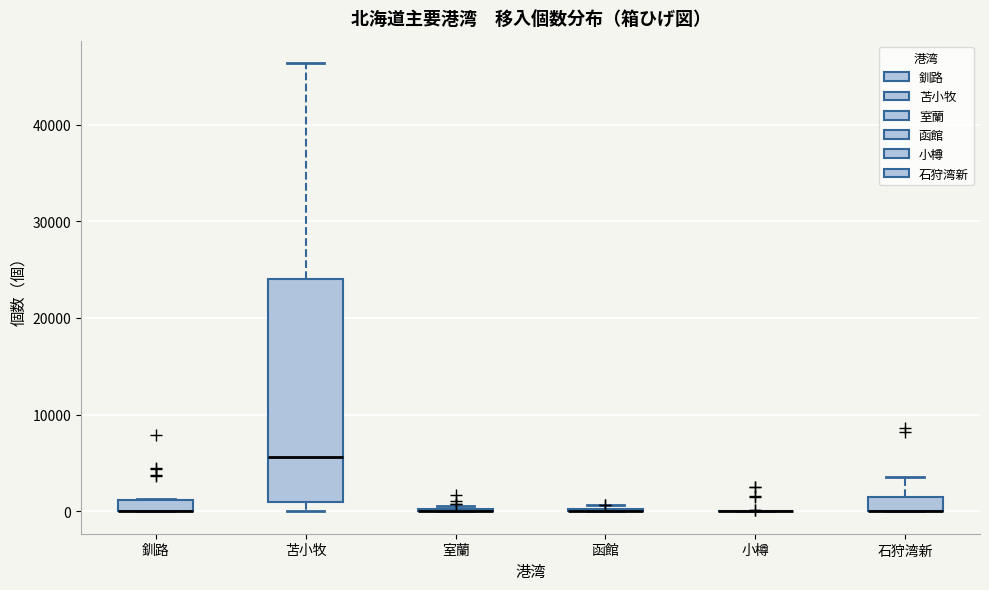

Which box is the tallest, from its lower edge to its upper edge?

苫小牧